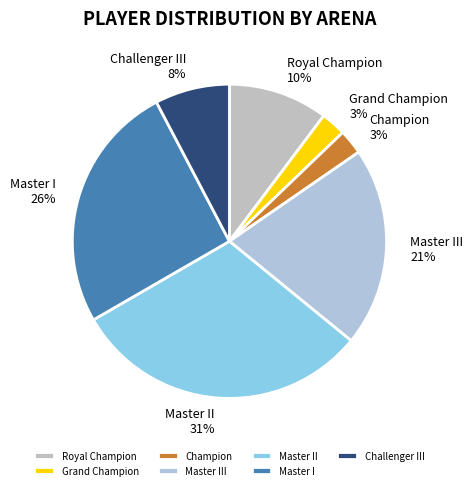

To the nearest percent, what is the combined percentage of Master II and Master I?

56%